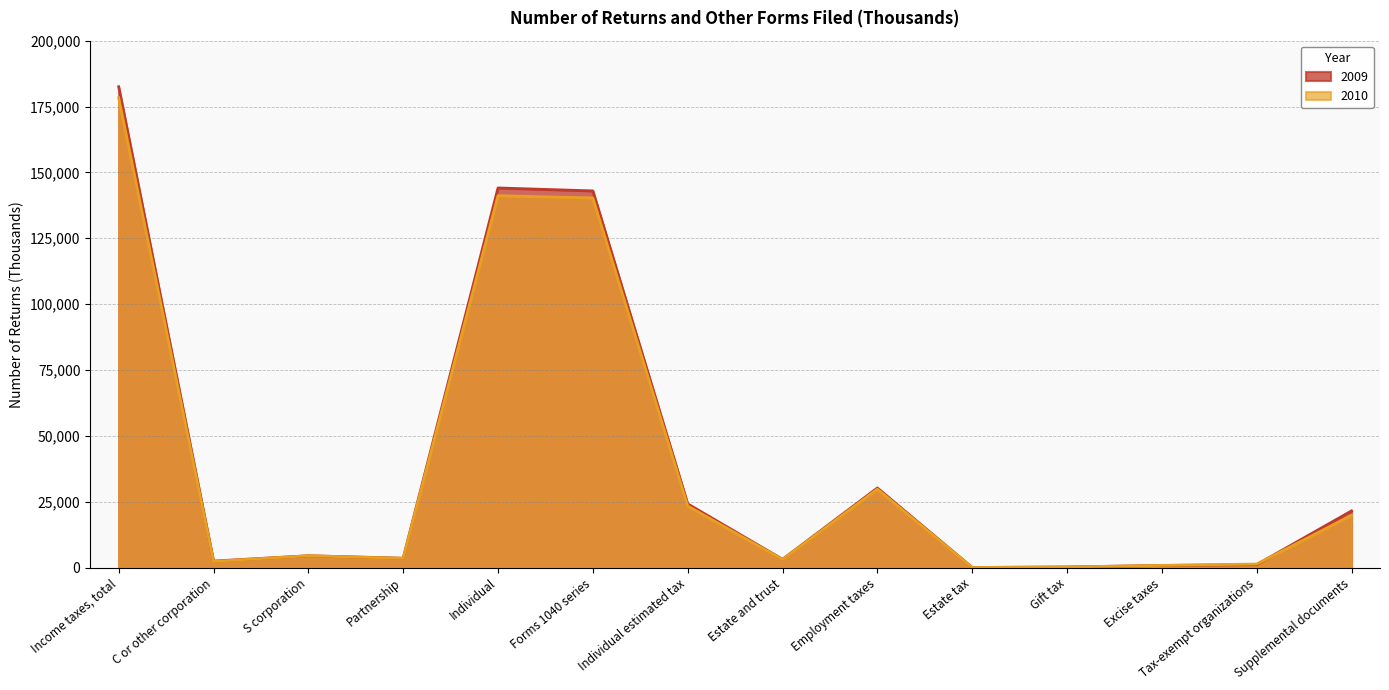

What is the greatest value displayed?

182522